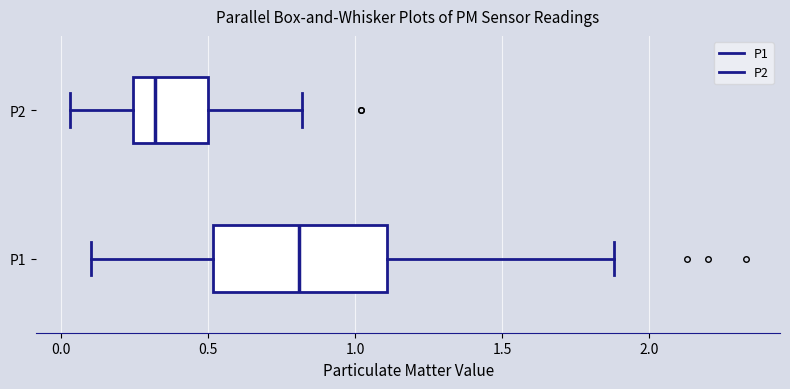

Which box's median line is the furthest to the left?

P2